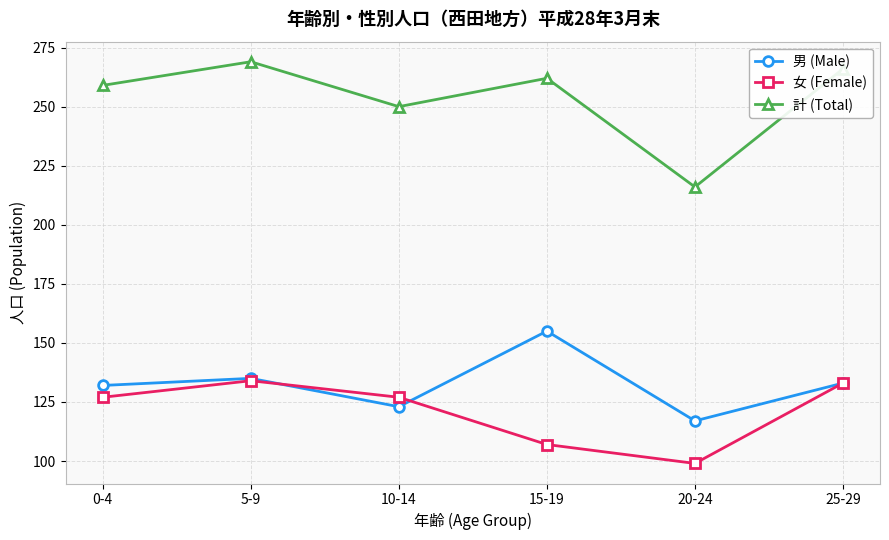

Which label corresponds to the smallest value in the chart?

20-24